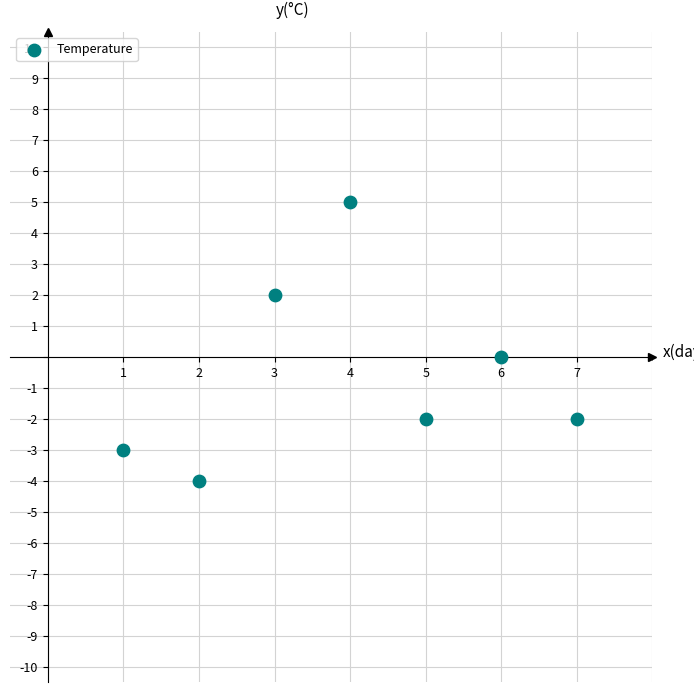

What is the average X value?

4